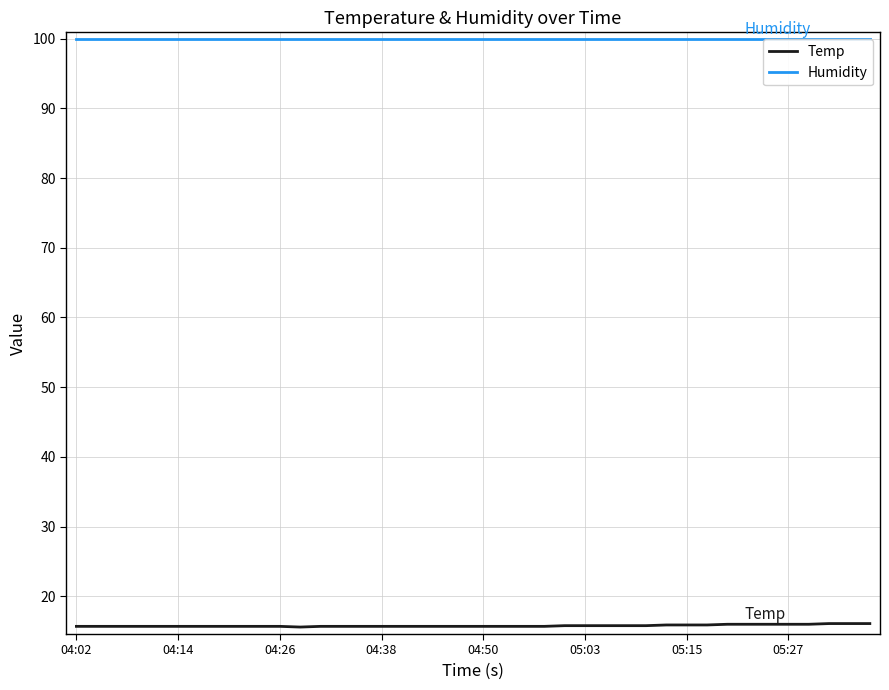

What is the highest value of the Temp series?

16.1